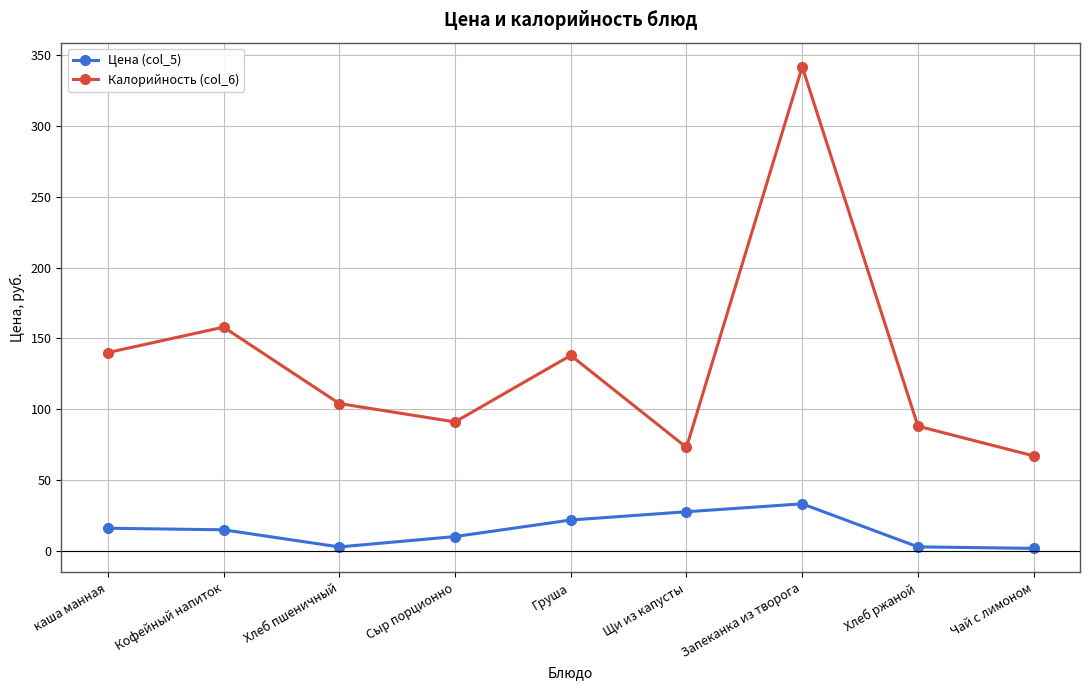

The Цена (col_5) series shows 15.9 at каша манная. True or false?

True